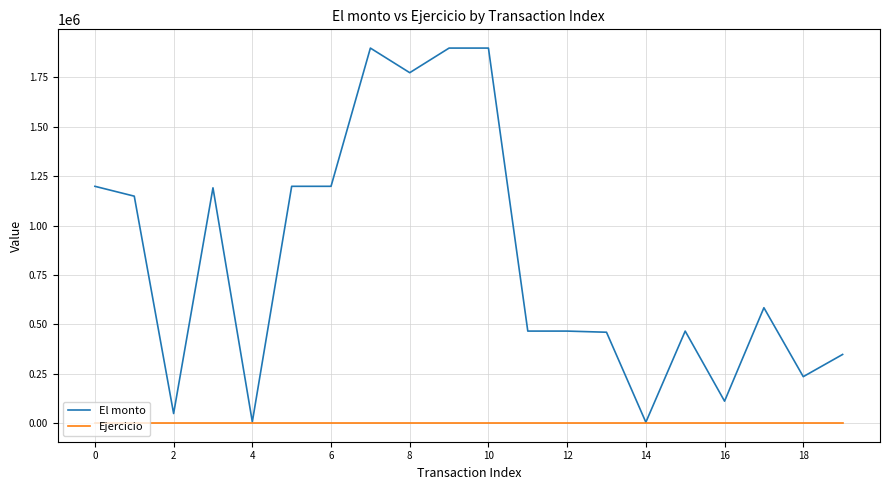

Which series has the largest total across all categories?

El monto